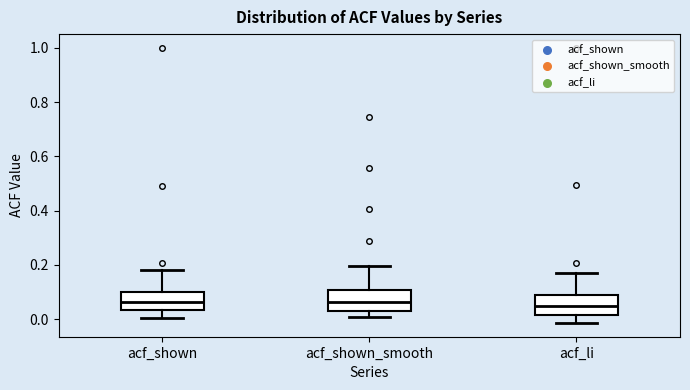

Reading left to right, transcribe this box plot: for each box, give where its median line is, the range the box spans, and where its two whiskers end, as read against the y-axis. The values are not printed on the chart, so give them approximately, as read against the axis.

acf_shown: median 0.06, box 0.04 to 0.10, whiskers 0.00 to 0.18
acf_shown_smooth: median 0.06, box 0.04 to 0.10, whiskers 0.00 to 0.20
acf_li: median 0.04, box 0.02 to 0.08, whiskers -0.02 to 0.18